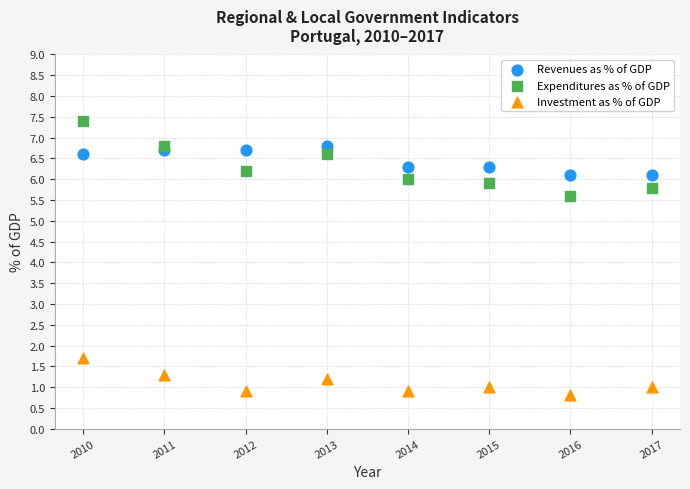

Which series reaches the minimum Y coordinate?

Investment as % of GDP